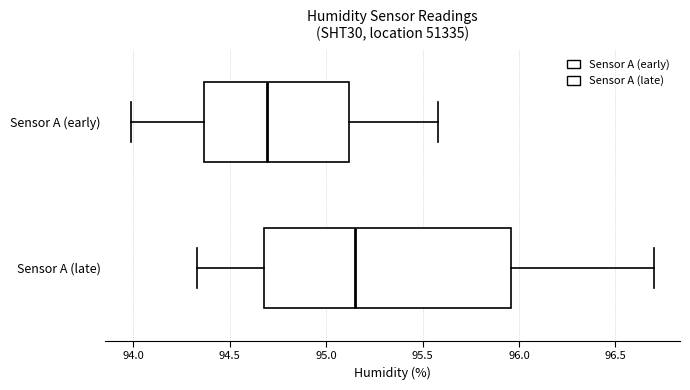

Which box's median line is the furthest to the right?

Sensor A (late)